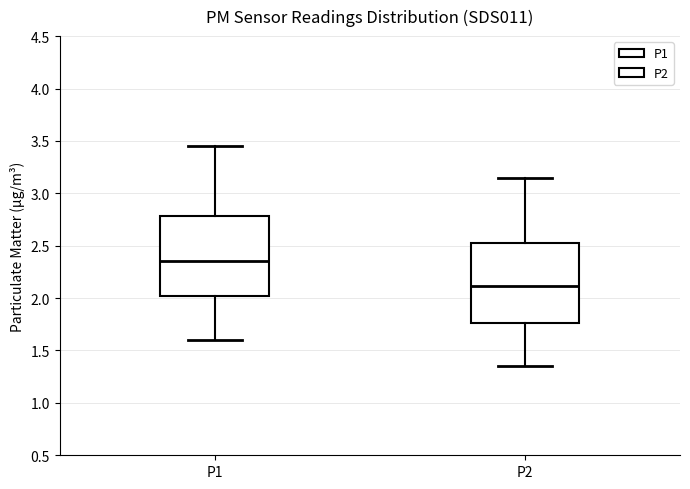

Reading left to right, read every box against the y-axis: the position of its median line, the range the box covers, and the ends of its whiskers. The values are not printed on the chart, so give them approximately, as read against the axis.

P1: median 2.35, box 2.00 to 2.80, whiskers 1.60 to 3.45
P2: median 2.10, box 1.75 to 2.55, whiskers 1.35 to 3.15